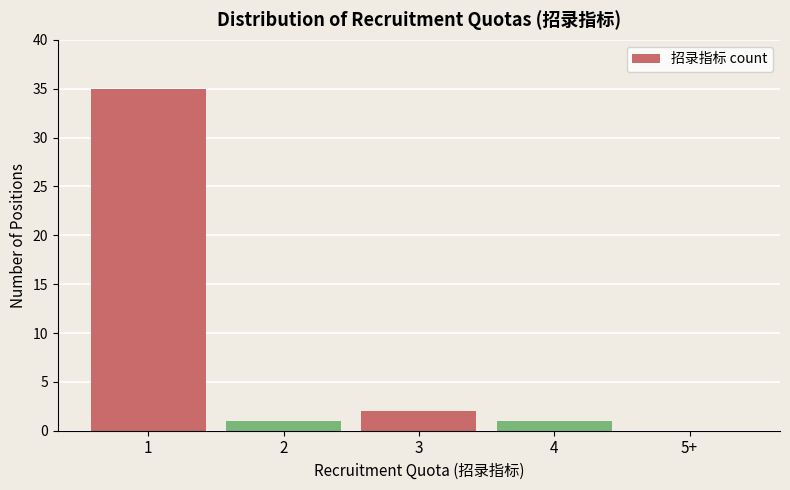

Reading right to left, what are all the values shown in this chart?

5+=0	4=1	3=2	2=1	1=35